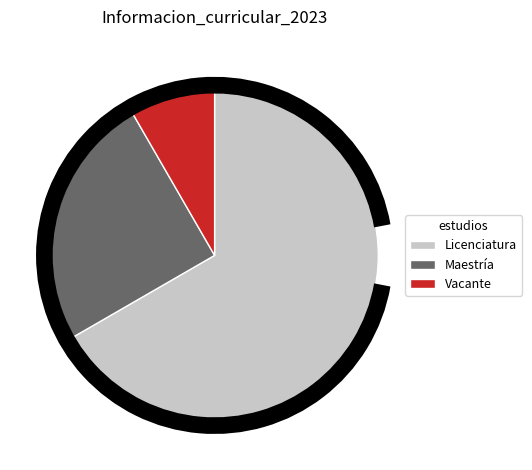

Approximately how many times larger is the value at Maestría compared to Vacante?

3.0